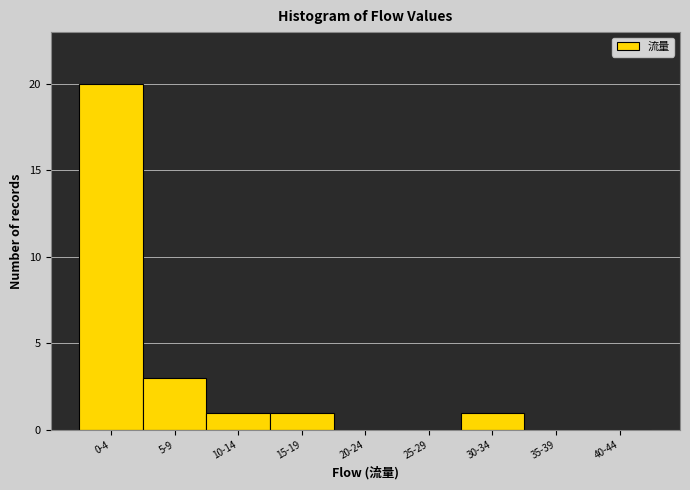

Reading right to left, list all the values displayed in this chart.

40-44=0	35-39=0	30-34=1	25-29=0	20-24=0	15-19=1	10-14=1	5-9=3	0-4=20